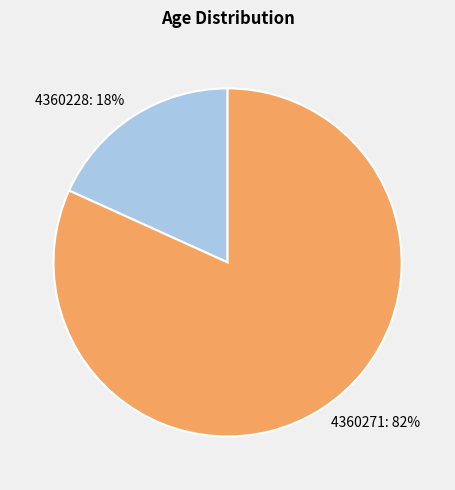

Is it true that 4360271 is 82% of the pie?

True